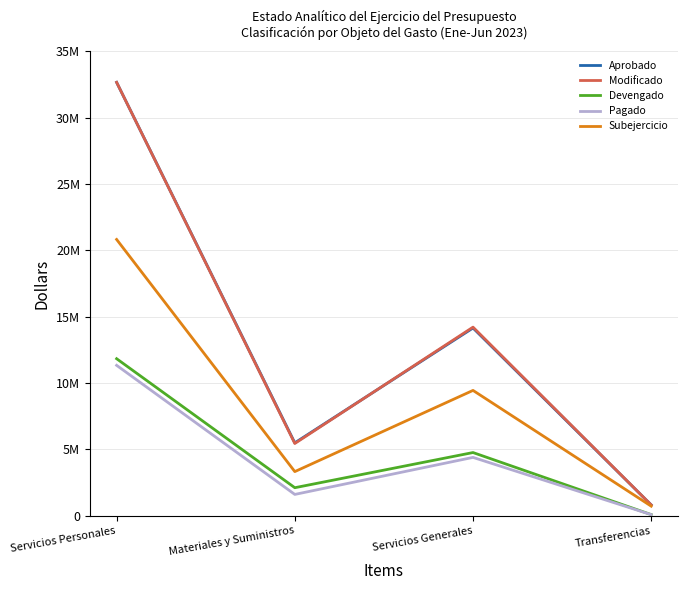

Does the chart have visible grid lines?

Yes